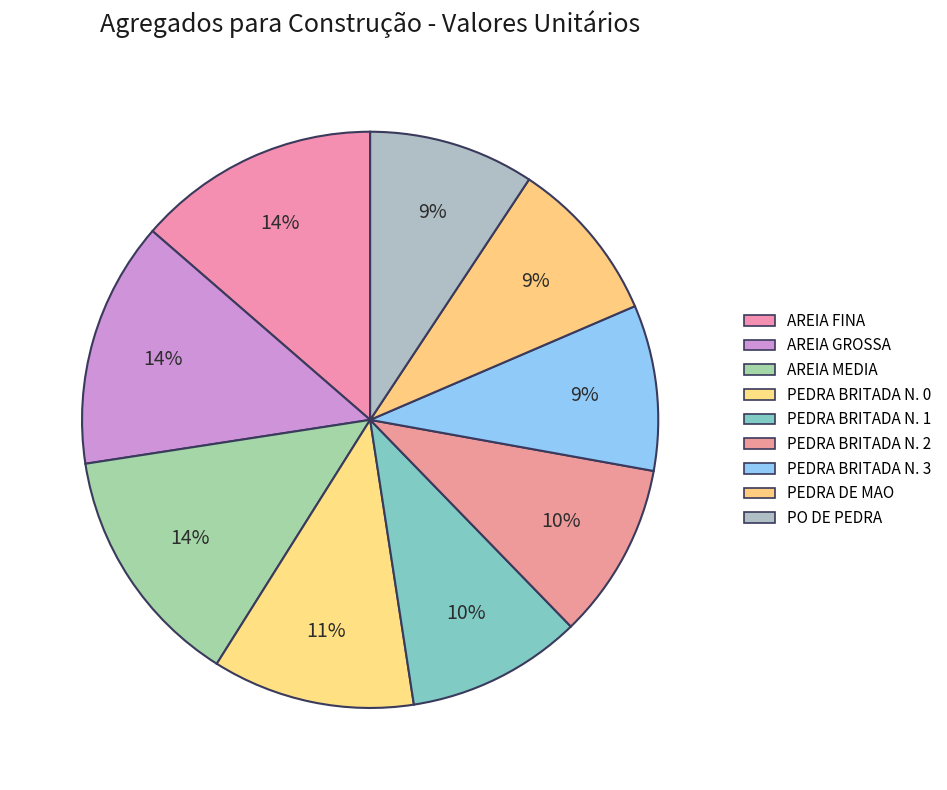

Is there a majority slice in this chart?

No